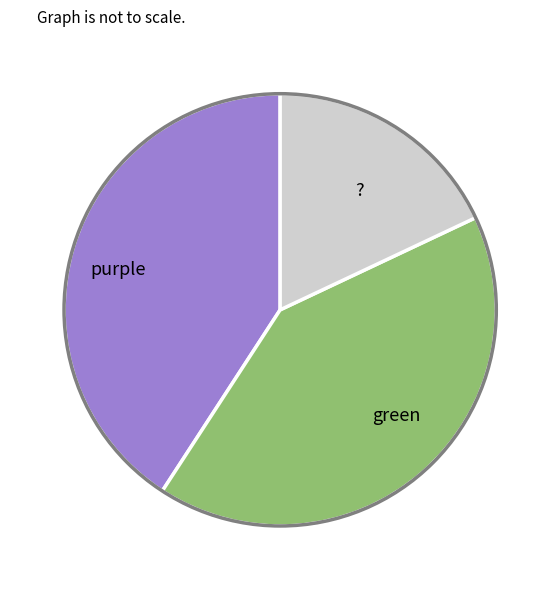

Which slice is the smallest?

?